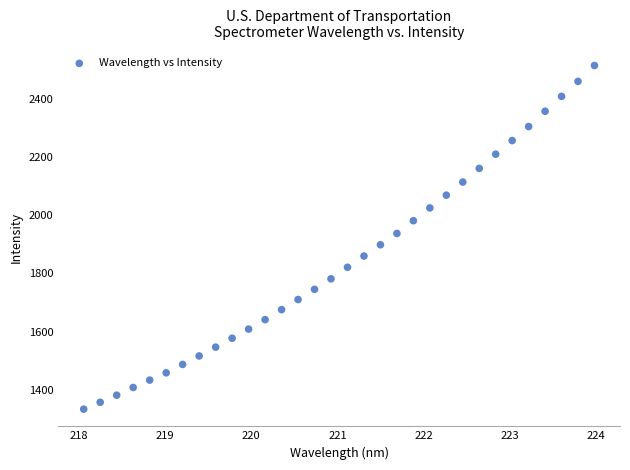

What is the range of Y values (max minus min)?

1180.2